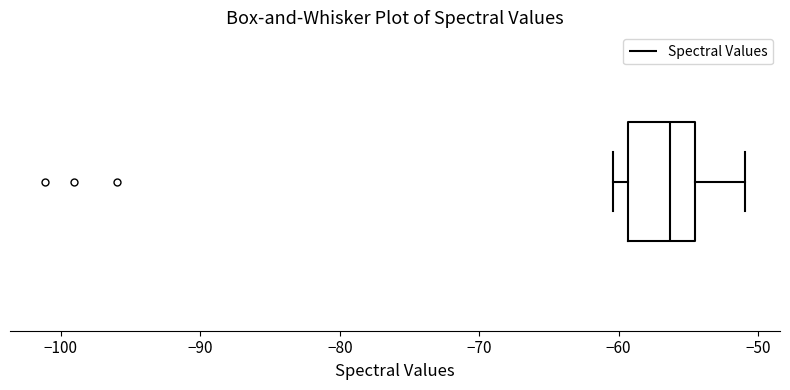

Transcribe this box plot: give where the median line is, the range the box spans, and where the two whiskers end, as read against the x-axis. The values are not printed on the chart, so give them approximately, as read against the axis.

median -56, box -59 to -55, whiskers -60 to -51